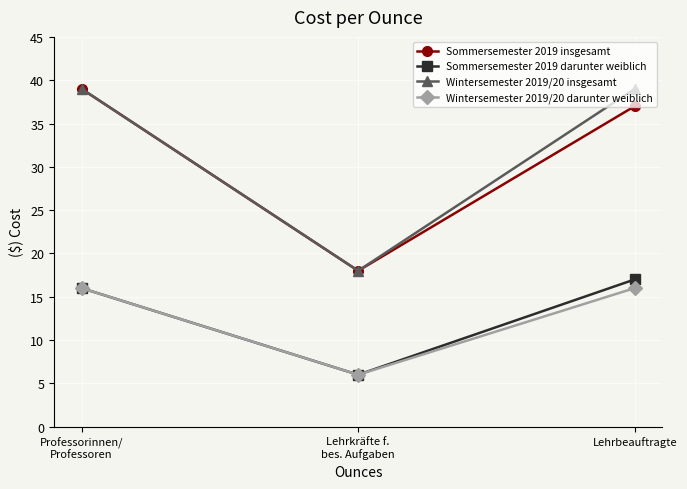

What is the smallest value displayed?

6